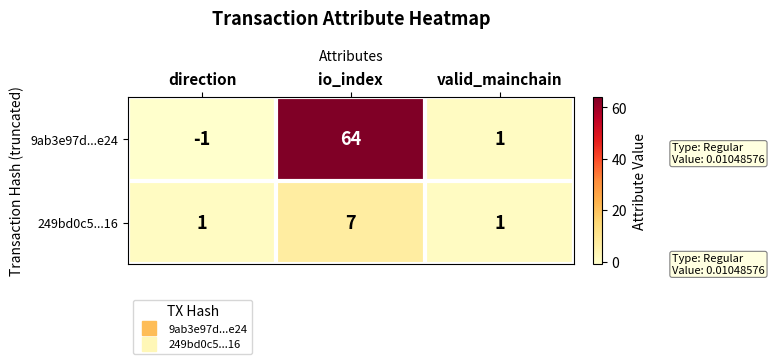

Which series changed the most between io_index and valid_mainchain?

9ab3e97d...e24